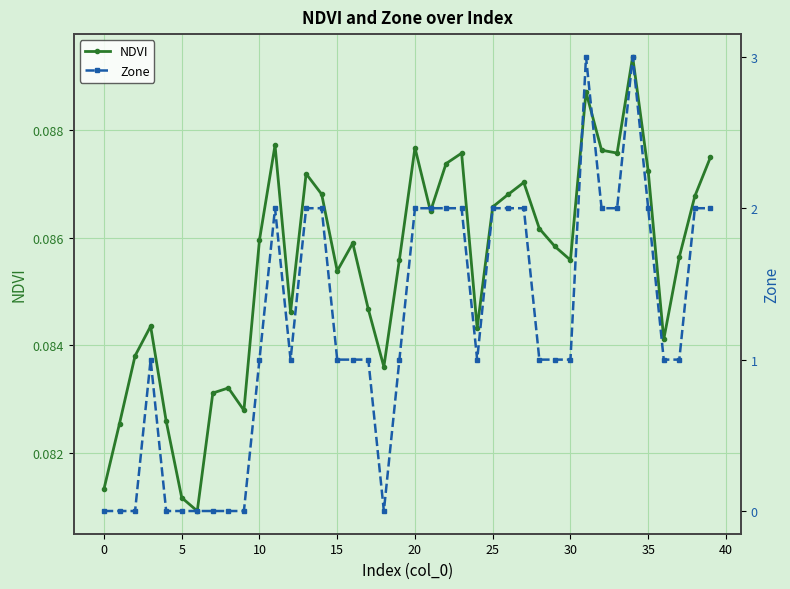

How many NDVI values are between 0 and 1?

40